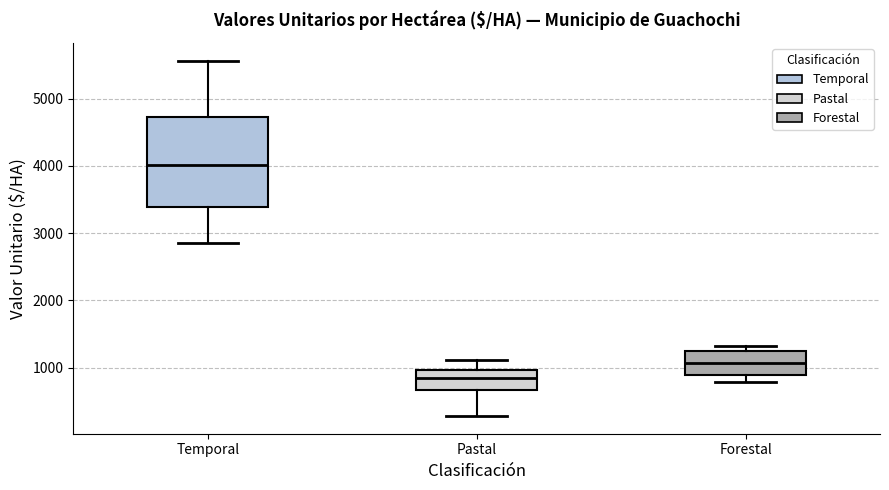

Which box's median line is the lowest?

Pastal